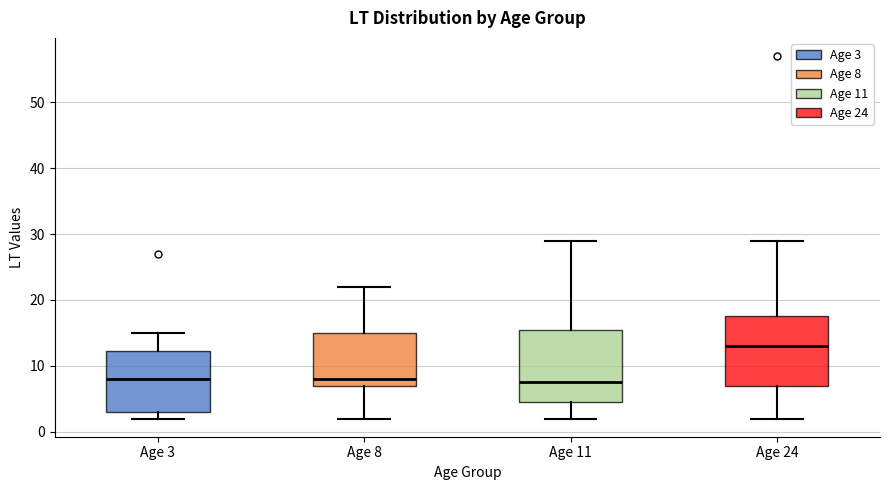

Where does the lower whisker of the box for Age 8 end on the y-axis? The values are not printed on the chart, so give them approximately, as read against the axis.

2